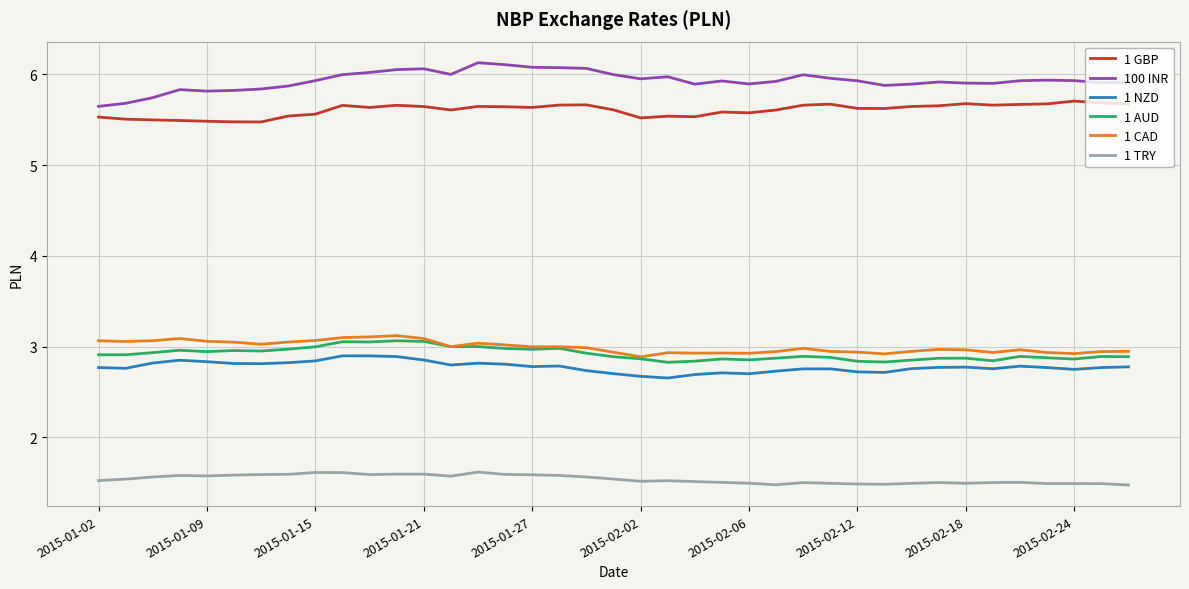

What is the maximum value for 1 TRY?

1.6